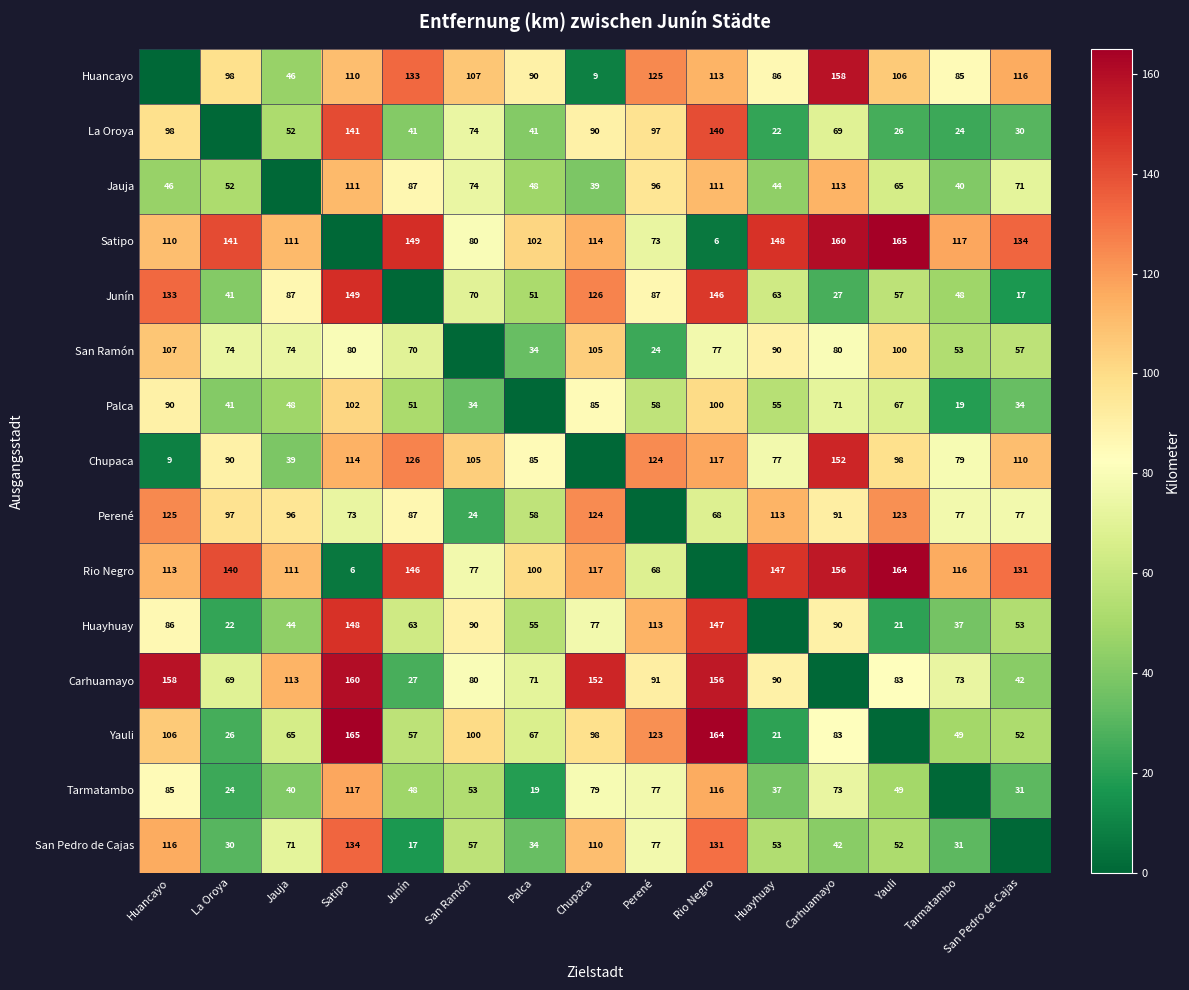

Is it true that La Oroya equals 9 at Yauli?

False